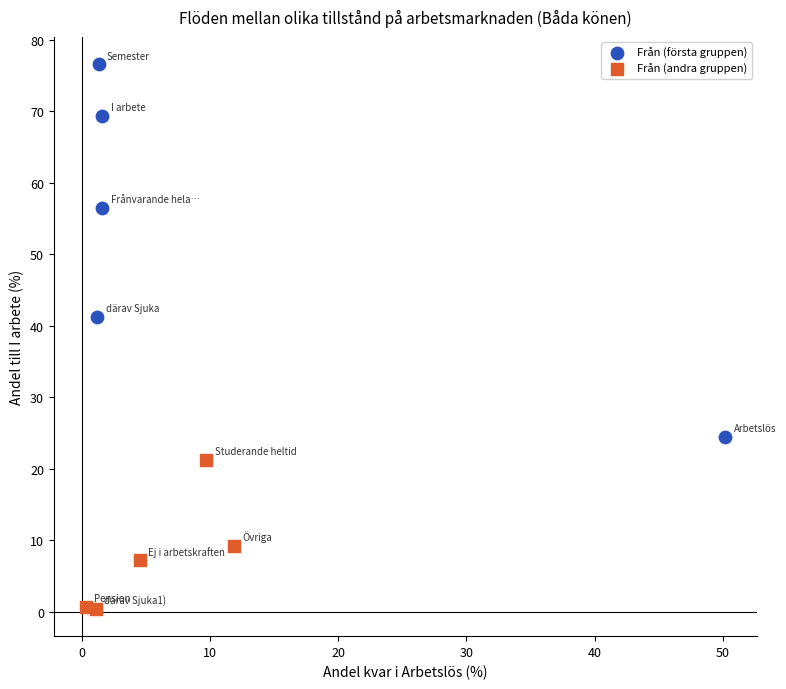

Which series contains the highest Y value?

Från (första gruppen)